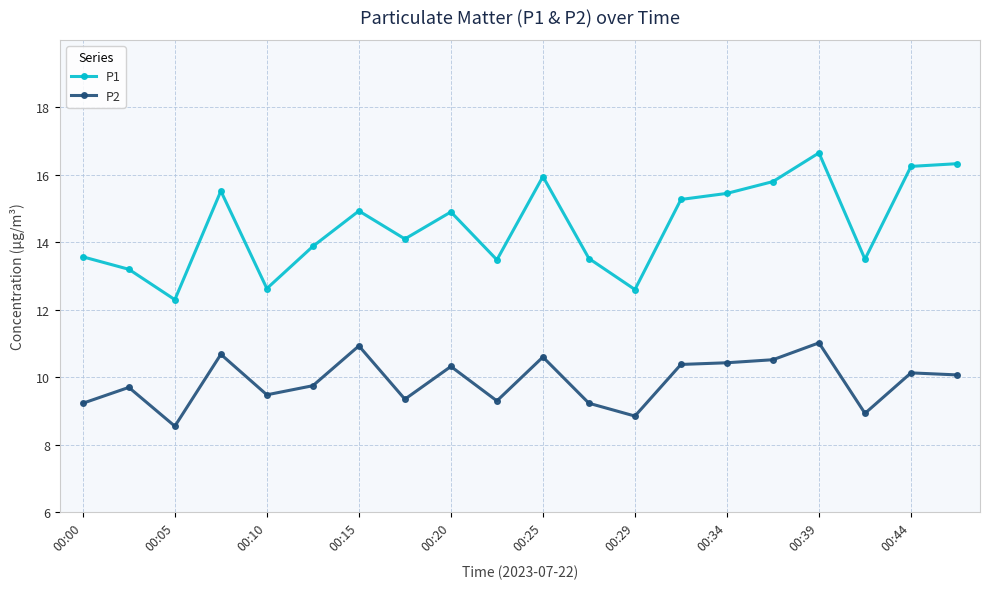

List the series in order of their overall mean, lowest first.

P2, P1